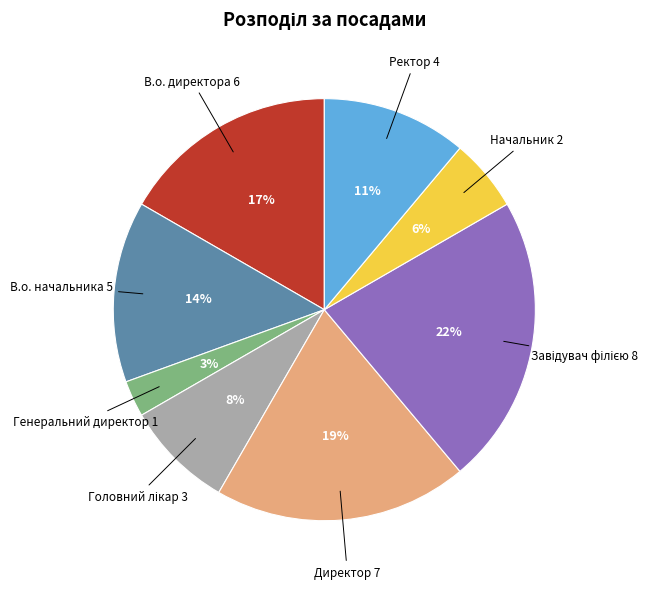

To the nearest percent, what is the difference between the largest and smallest slice percentages?

19%